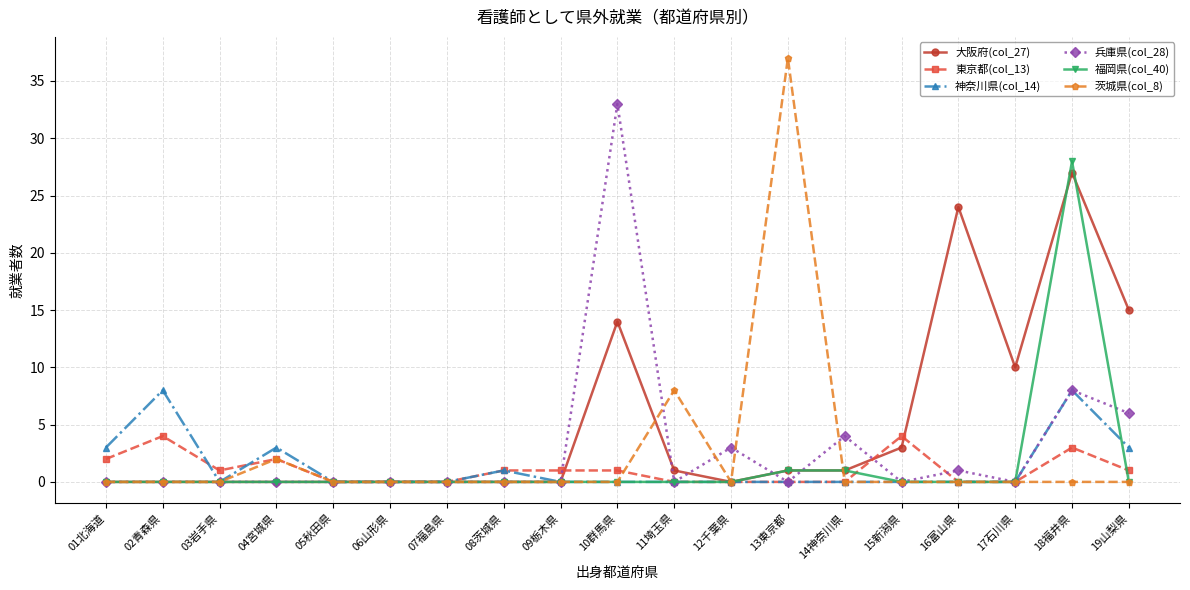

How many values in the 東京都(col_13) series are below 1?

9